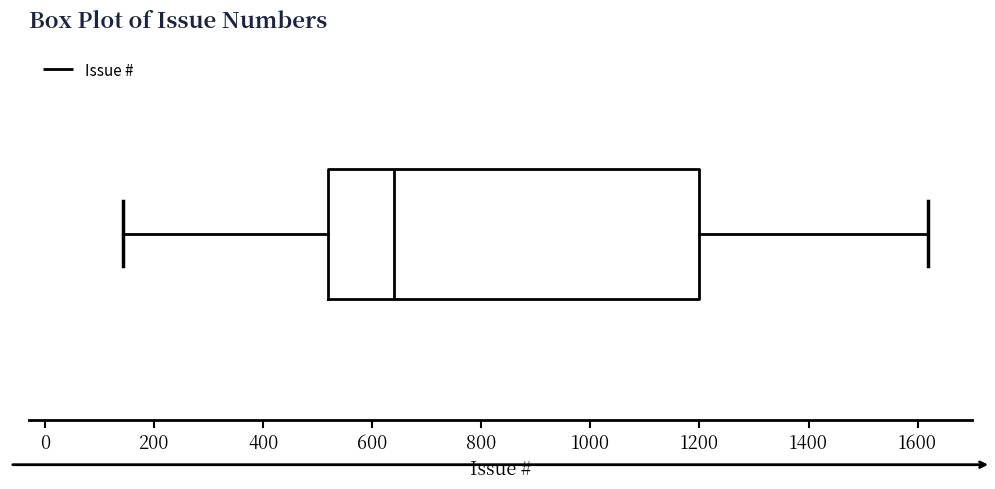

Read this box plot against the x-axis: the position of the median line, the range covered by the box, and the ends of both whiskers. The values are not printed on the chart, so give them approximately, as read against the axis.

median 640, box 520 to 1200, whiskers 140 to 1620